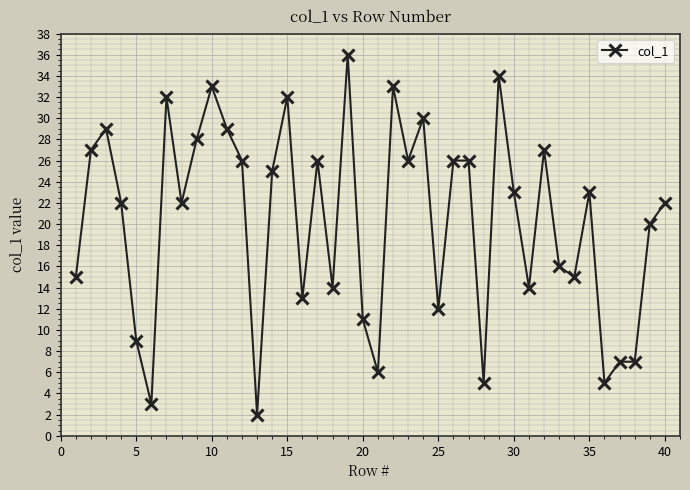

What is the difference between the second highest and second lowest values?

31